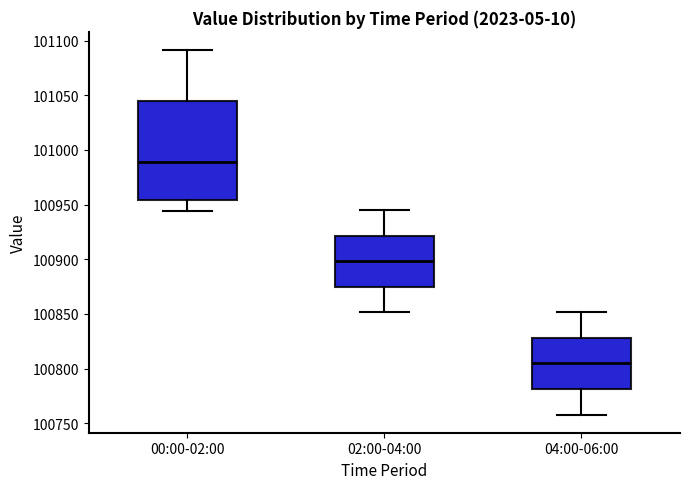

Reading left to right, read every box against the y-axis: the position of its median line, the range the box covers, and the ends of its whiskers. The values are not printed on the chart, so give them approximately, as read against the axis.

00:00-02:00: median 100990, box 100955 to 101045, whiskers 100945 to 101090
02:00-04:00: median 100900, box 100875 to 100920, whiskers 100850 to 100945
04:00-06:00: median 100805, box 100780 to 100830, whiskers 100760 to 100850